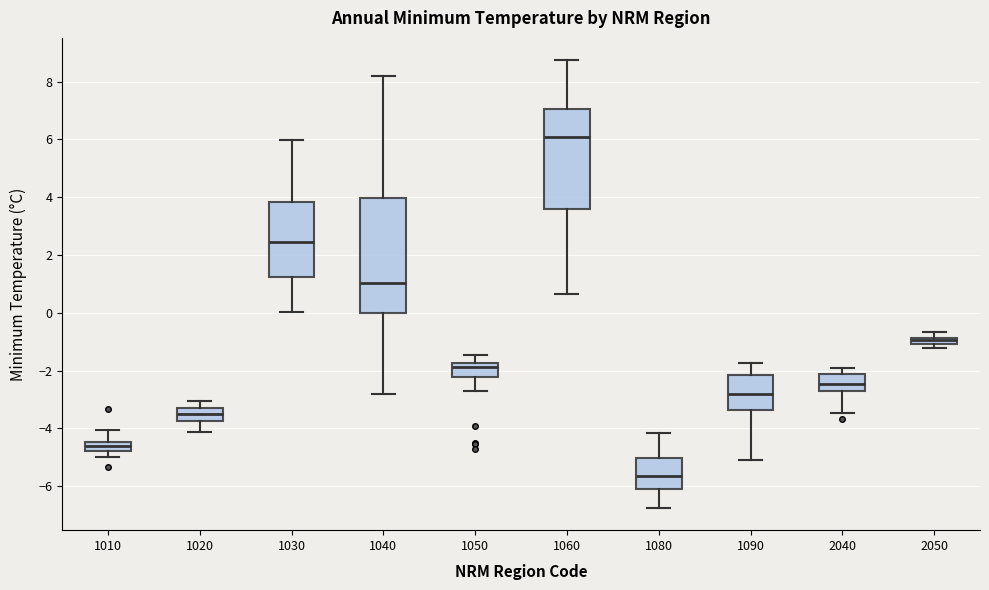

Where is the lower edge of the box at x = 1010 on the y-axis? The values are not printed on the chart, so give them approximately, as read against the axis.

-4.8